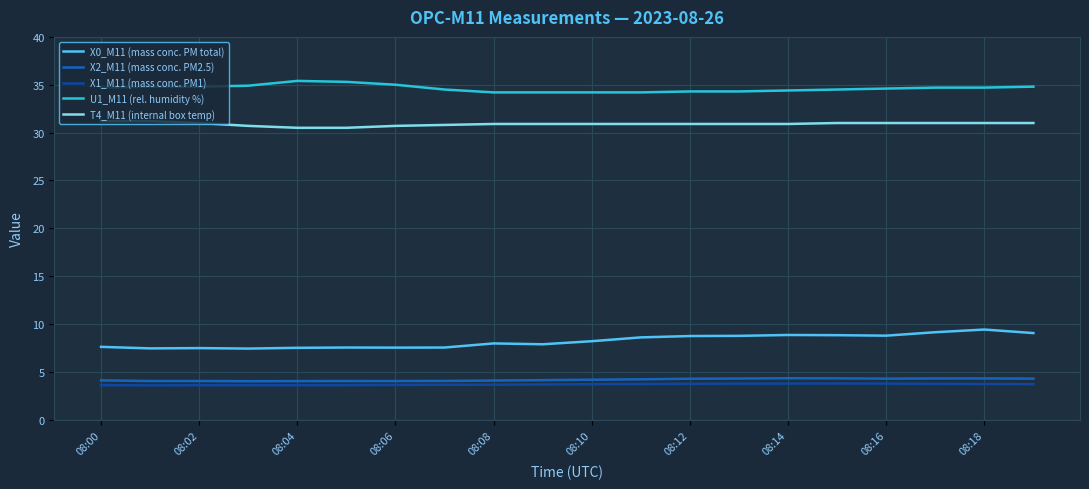

True or false: T4_M11 (internal box temp) and X1_M11 (mass conc. PM1) cross at least once.

False